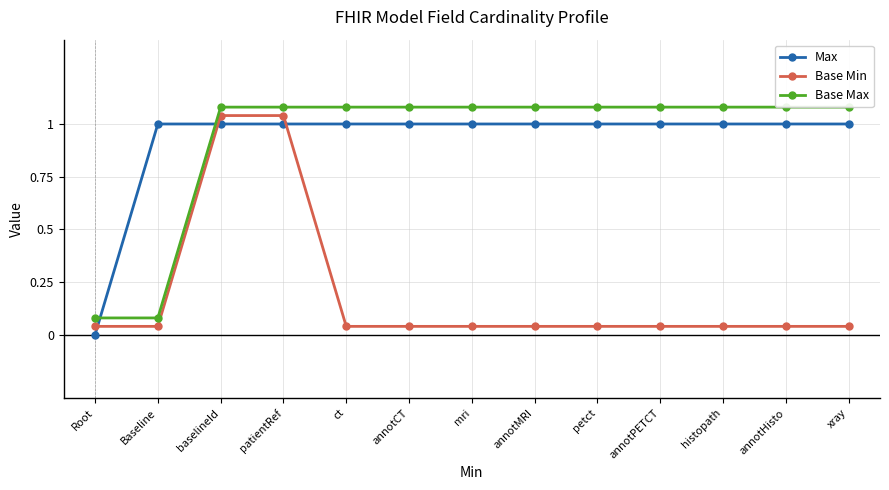

Is it true that Base Min equals 0.0 at annotCT?

True